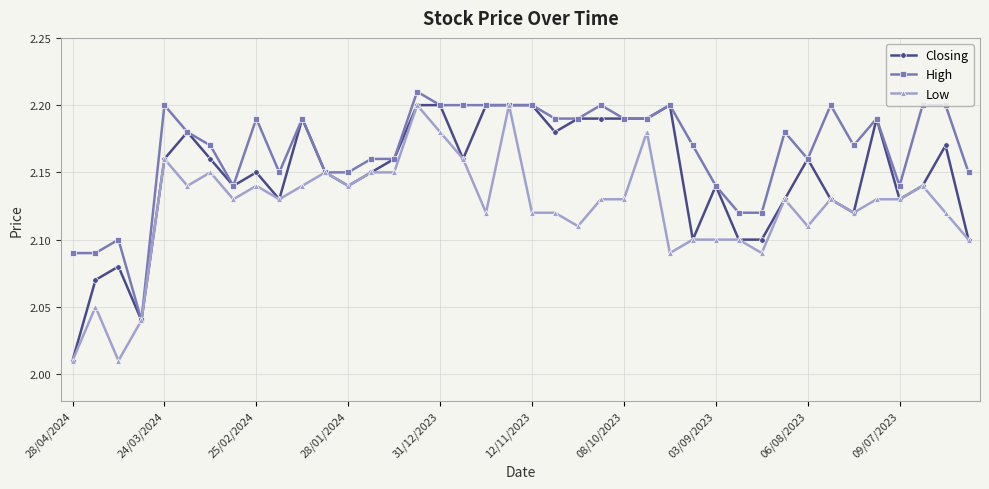

List the series in order of their overall mean, highest first.

High, Closing, Low